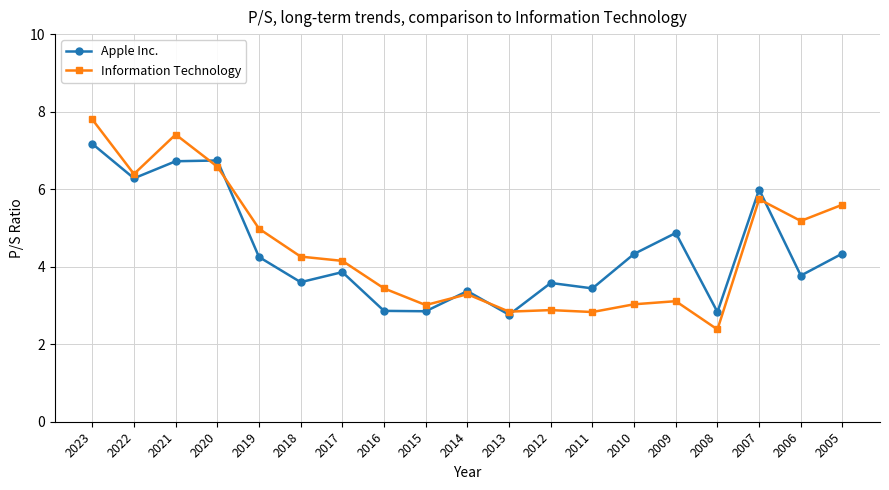

Does the chart display data point markers on the line(s)?

Yes